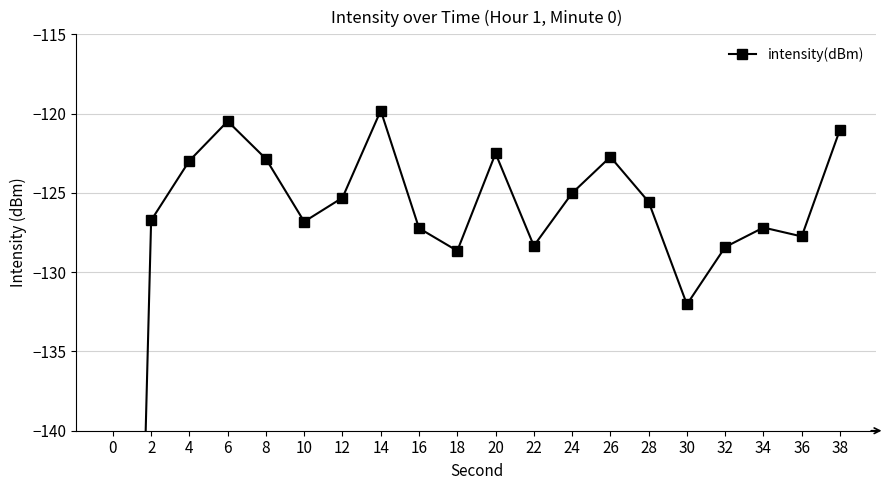

What is the sum of all values?

-2601.4